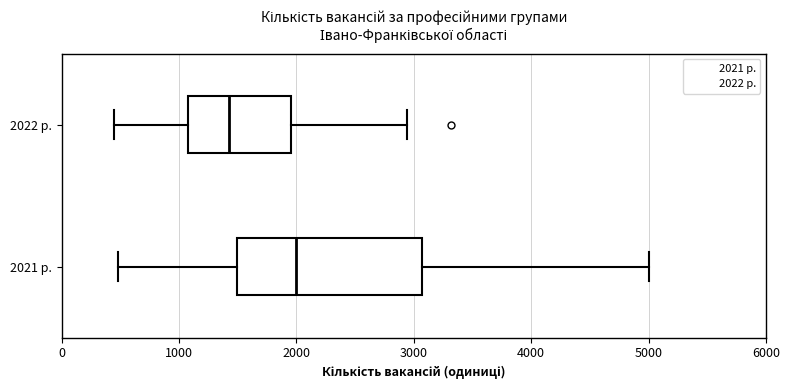

Reading bottom to top, transcribe this box plot: for each box, give where its median line is, the range the box spans, and where its two whiskers end, as read against the x-axis. The values are not printed on the chart, so give them approximately, as read against the axis.

2021 р.: median 2000, box 1500 to 3100, whiskers 500 to 5000
2022 р.: median 1400, box 1100 to 2000, whiskers 400 to 2900